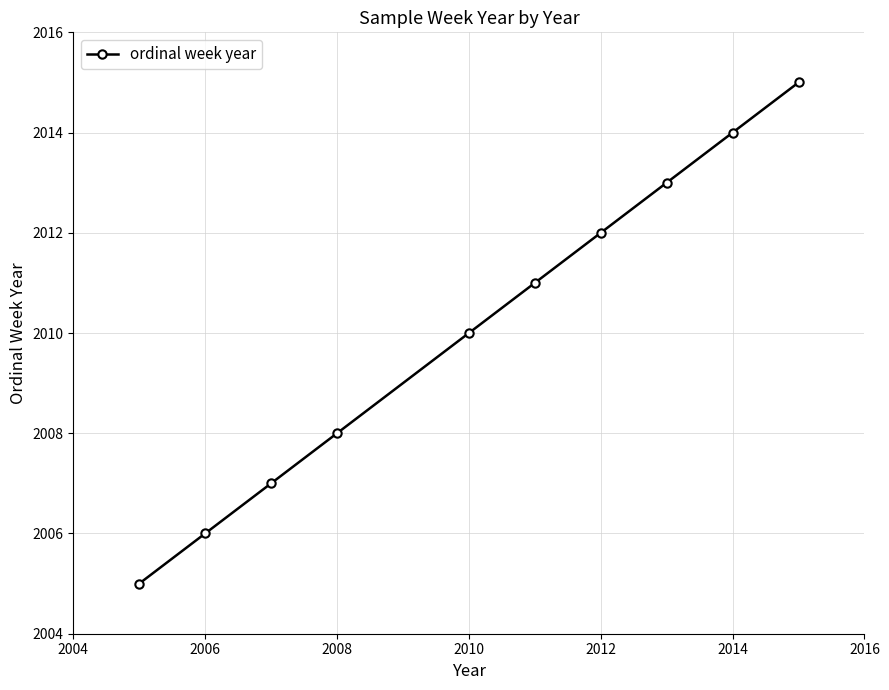

What is the value of the 6th point from the left?

2011